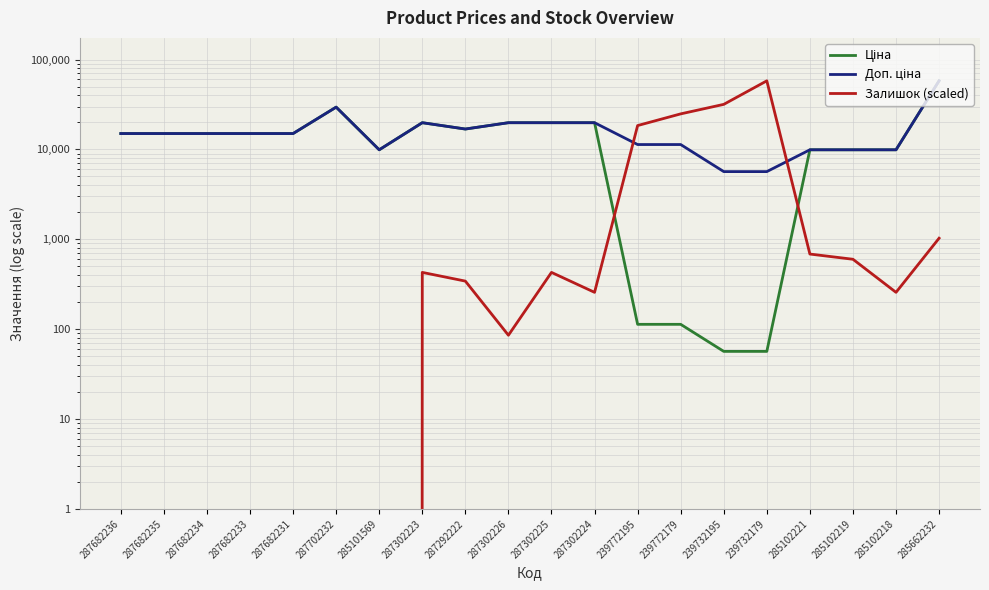

What is the label of the 10th point from the left?

287302226